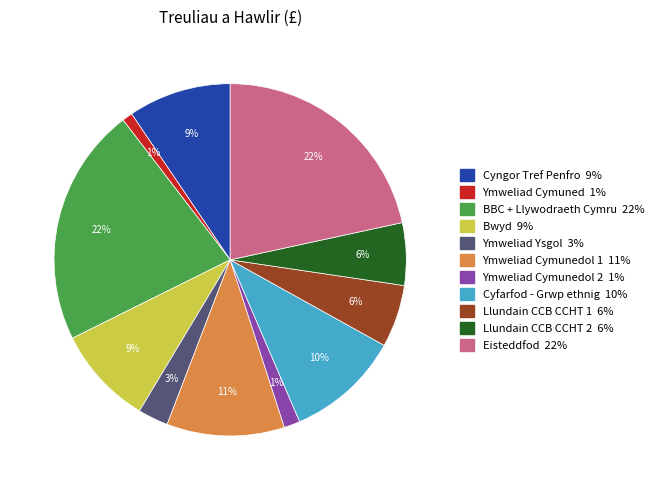

Does any single category account for the majority?

No